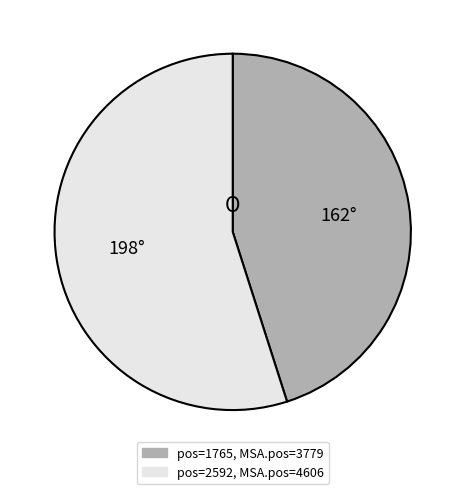

Is there a majority slice in this chart?

Yes